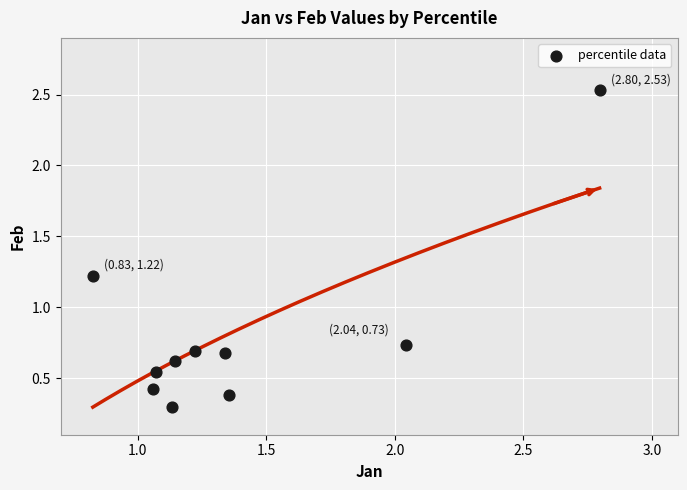

What Y value in the scatter plot is closest to 1?

1.2